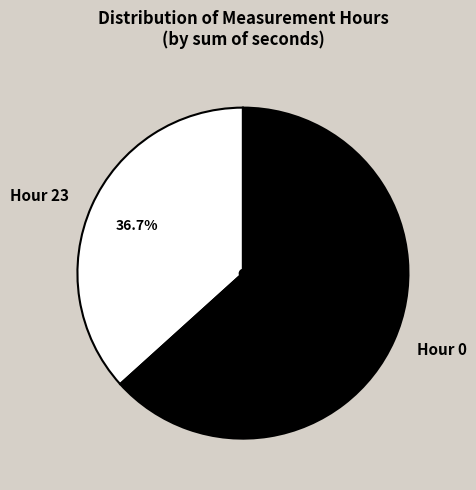

To the nearest percent, what is the difference between the largest and smallest slice percentages?

27%